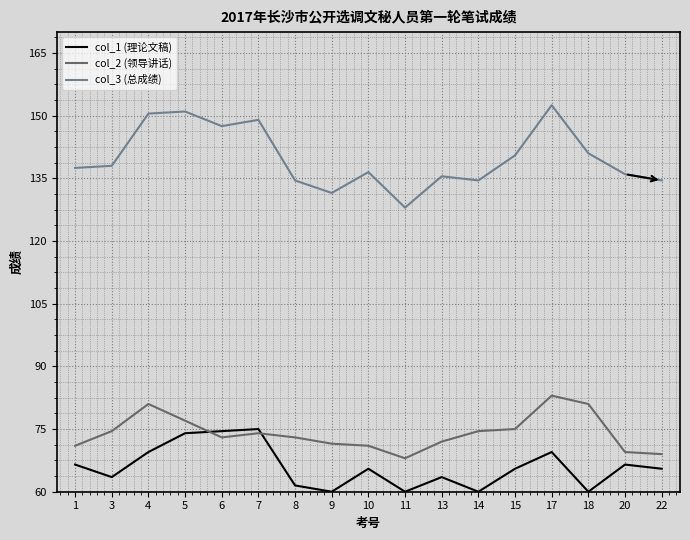

After their last crossing, which series has the higher values: col_2 (领导讲话) or col_1 (理论文稿)?

col_2 (领导讲话)